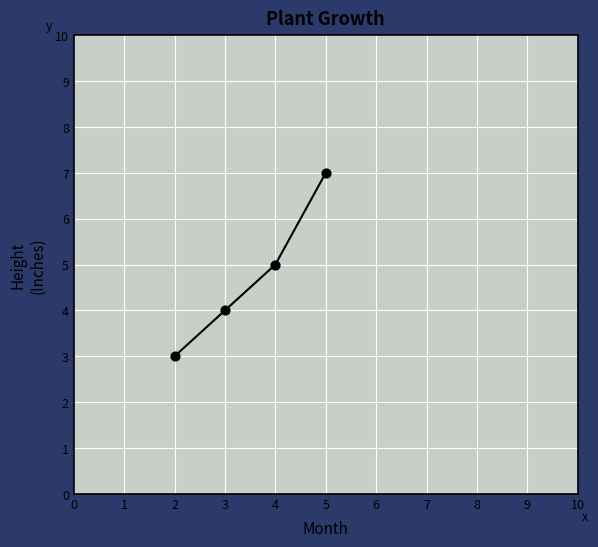

What is the range of Y values (max minus min)?

4